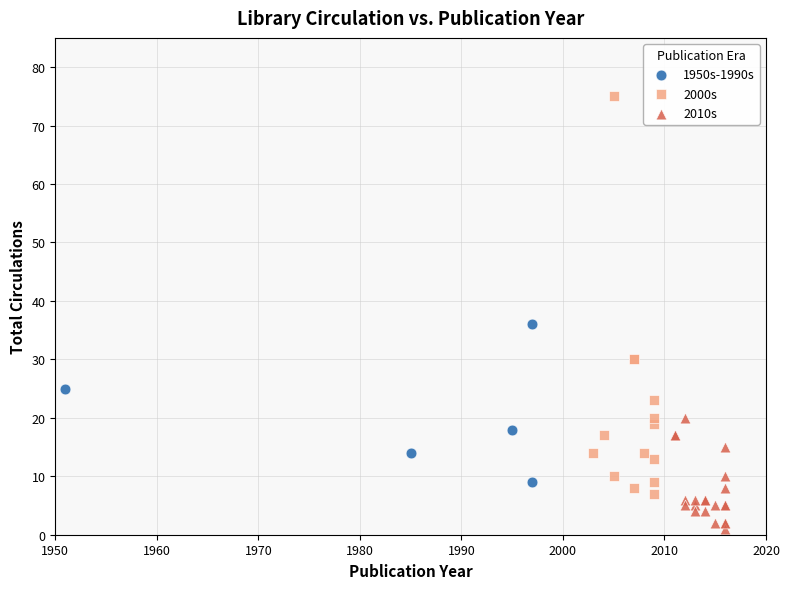

Which series has the widest spread of Y values?

2000s